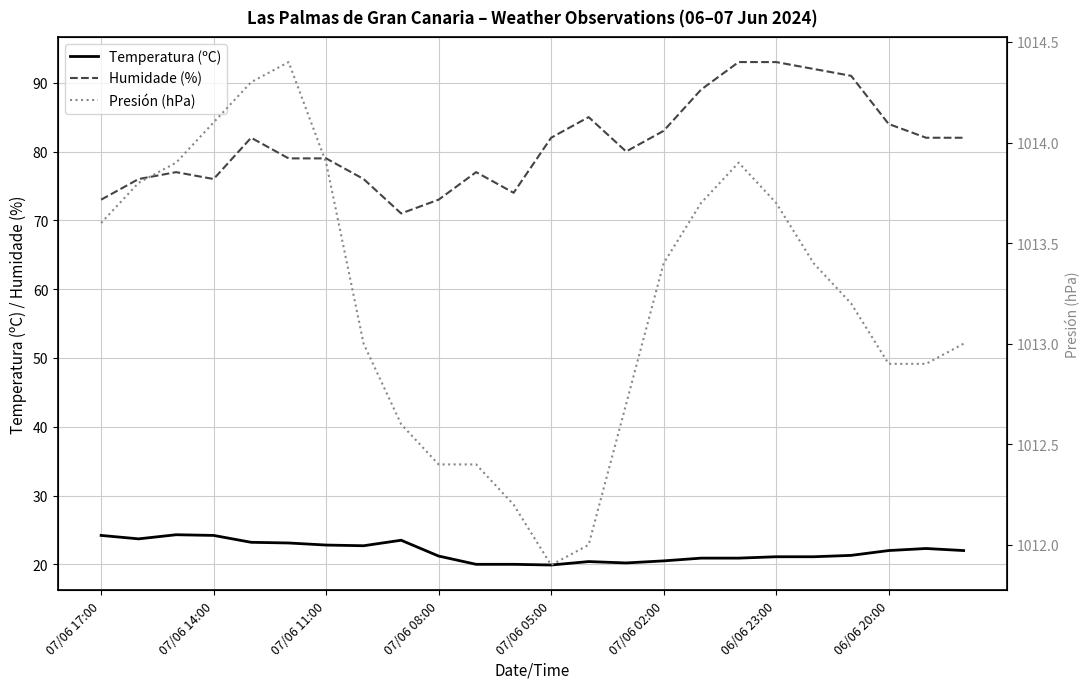

What are all the series names shown in the legend?

Temperatura (ºC), Humidade (%), Presión (hPa)